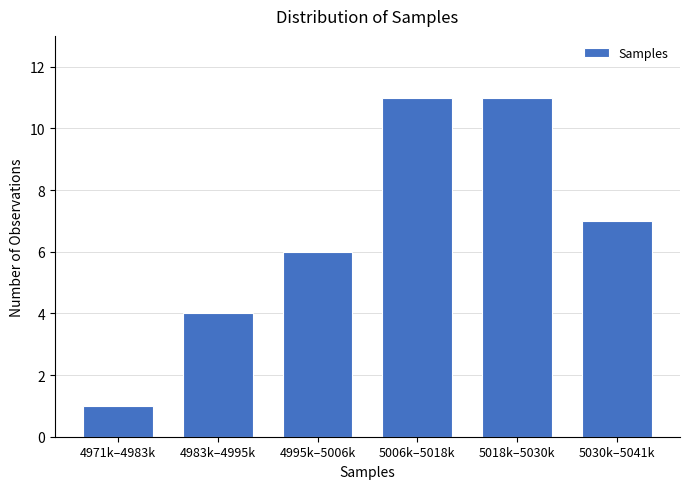

Reading left to right, what are all the values shown in this chart?

1	4	6	11	11	7